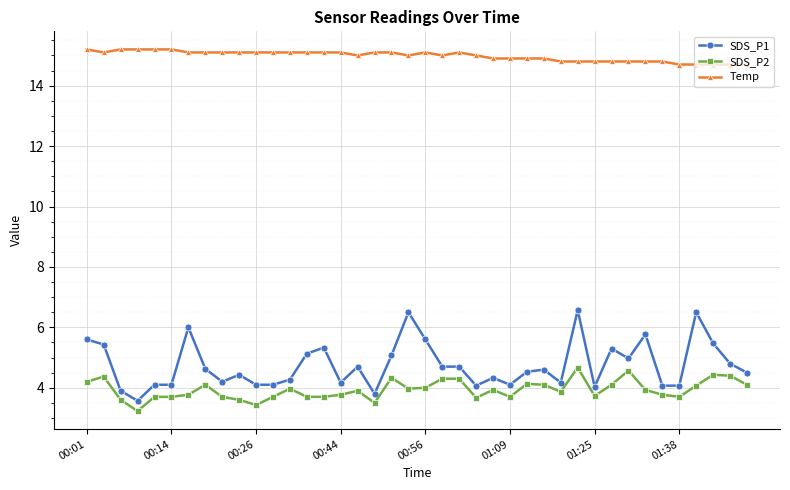

What is the value of the SDS_P1 point at the 11th from the left?

4.1